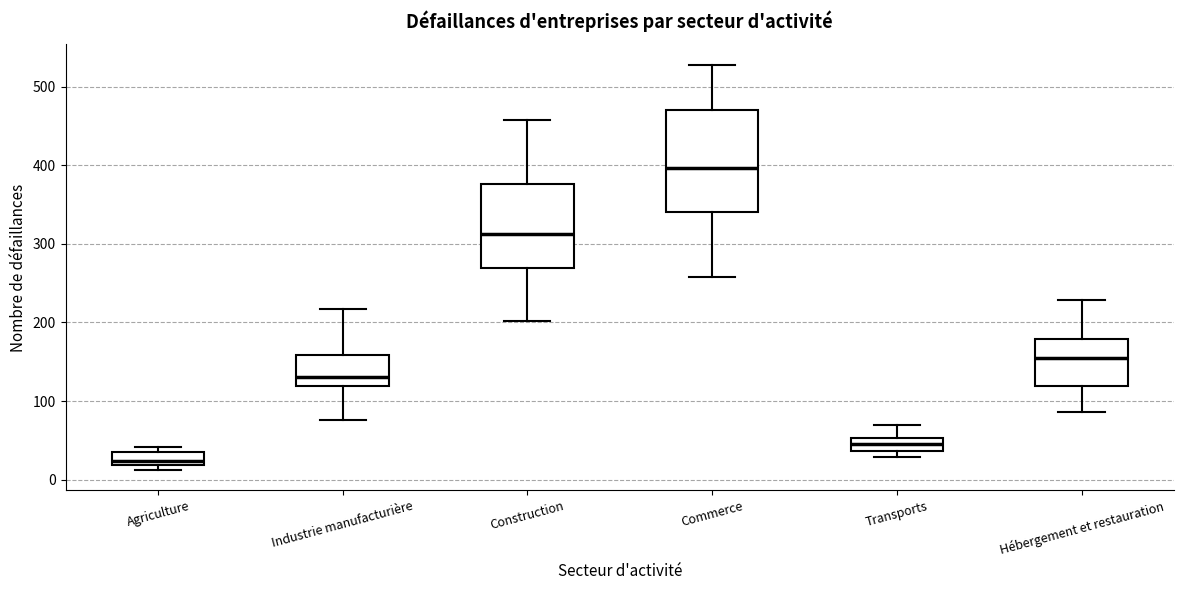

Where does the upper whisker of the box for Hébergement et restauration end on the y-axis? The values are not printed on the chart, so give them approximately, as read against the axis.

230